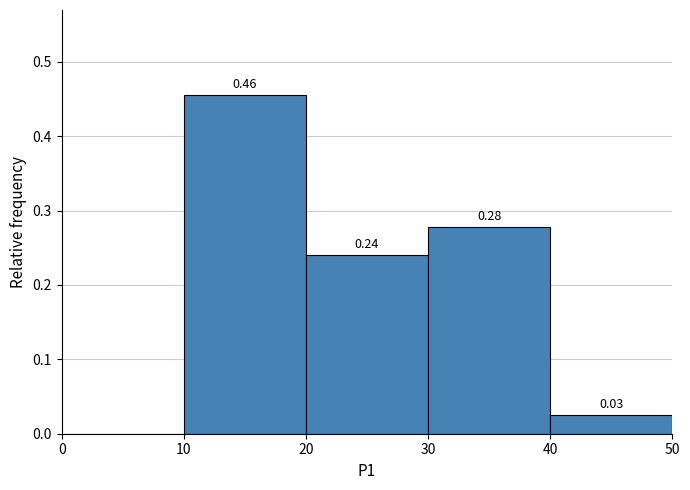

Over which range of the x-axis is the bar tallest?

10 to 20